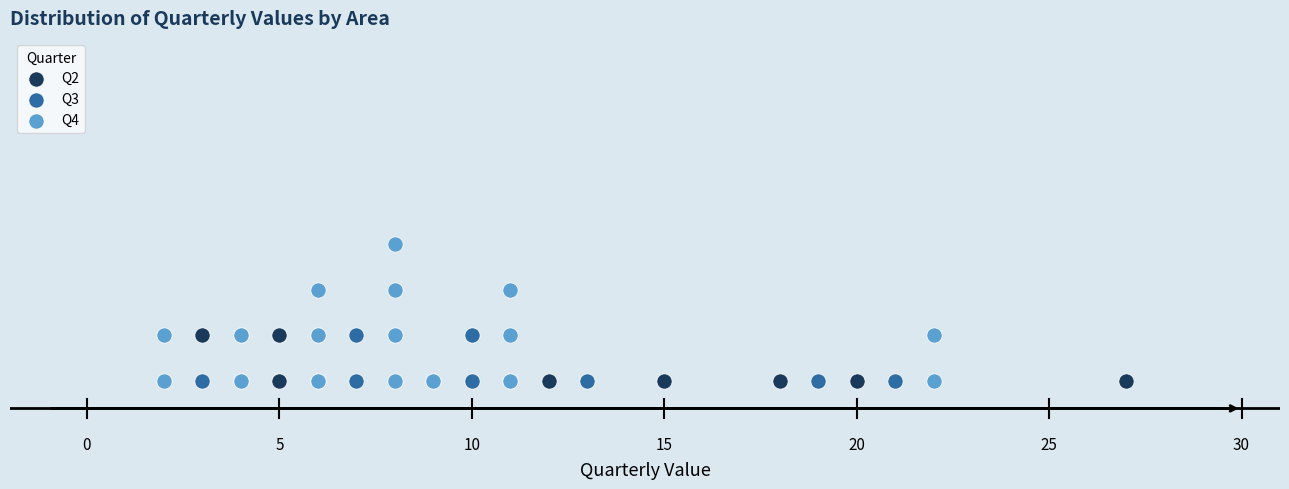

What are all the series names shown in the legend?

Q2, Q3, Q4